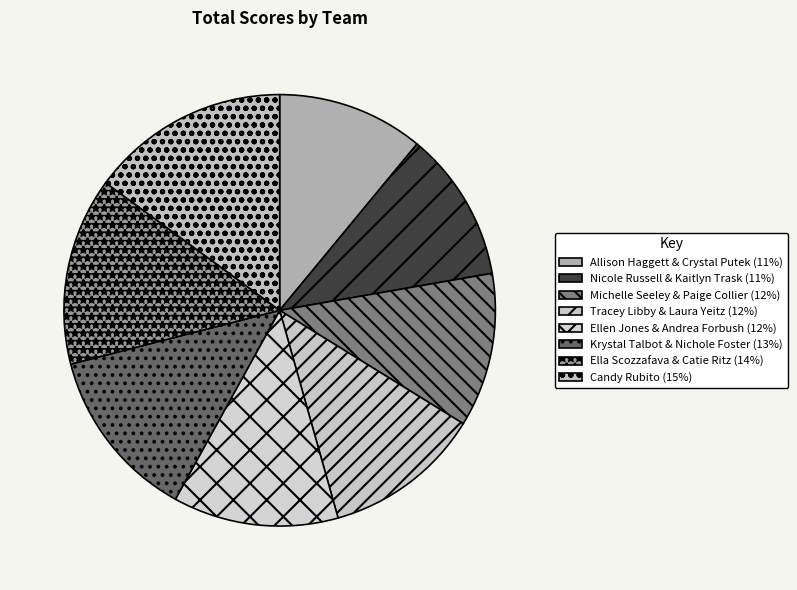

How many slices are in this pie chart?

8